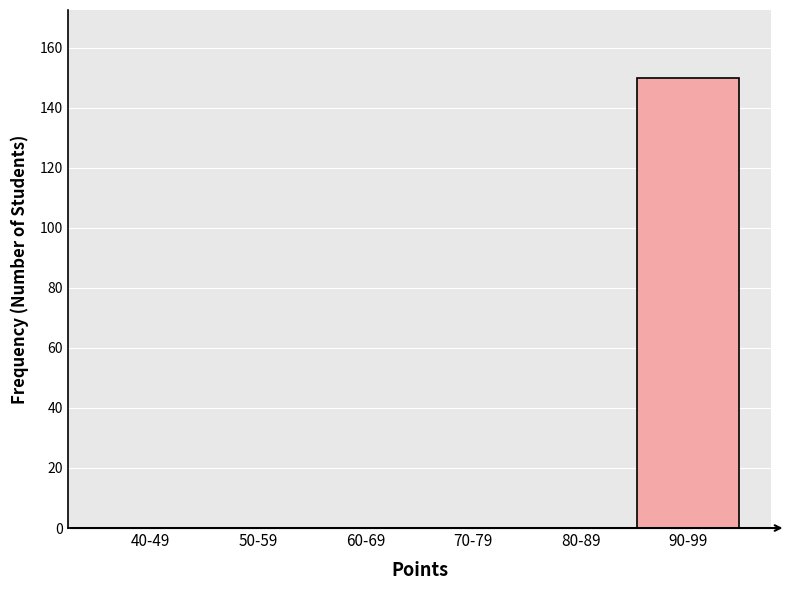

Reading left to right, what are all the values shown in this chart?

40-49=0	50-59=0	60-69=0	70-79=0	80-89=0	90-99=150